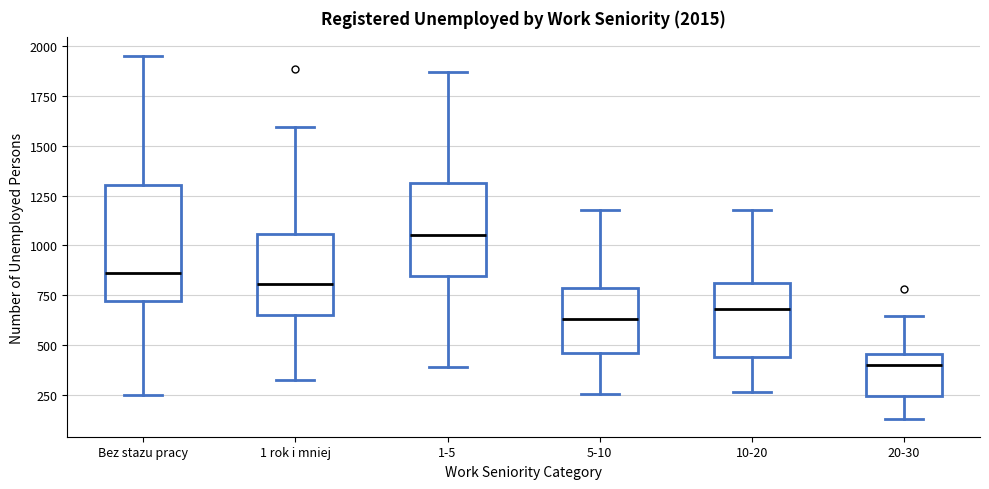

Which box is the tallest, from its lower edge to its upper edge?

Bez stazu pracy